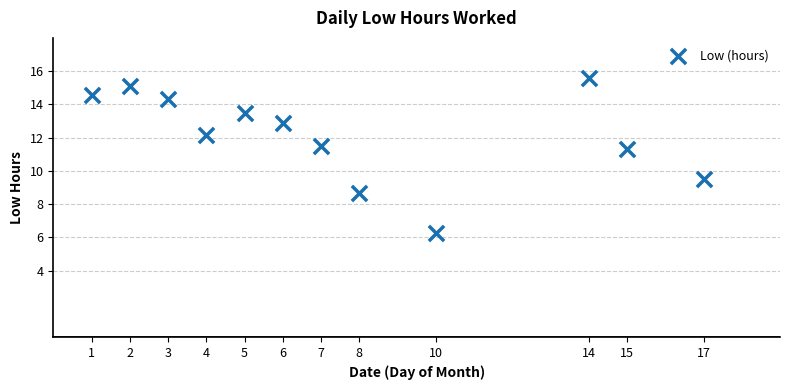

What is the average X value?

7.7